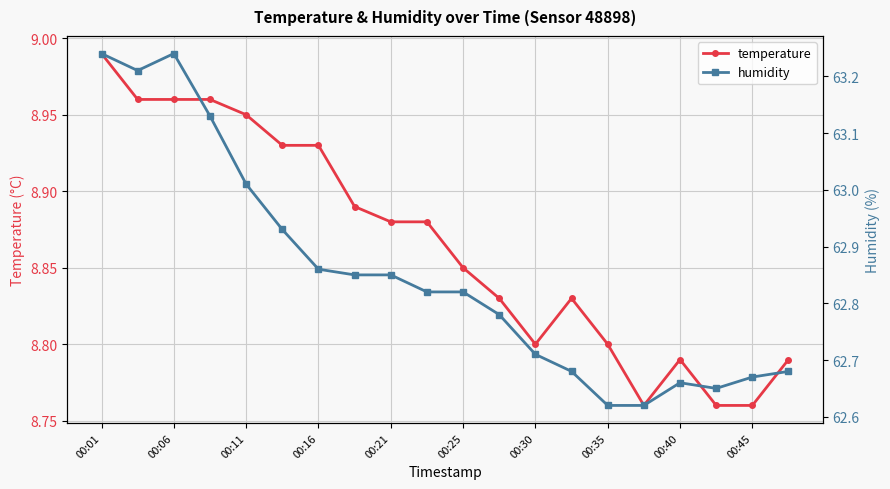

List the series in order of their peak value, lowest first.

temperature, humidity